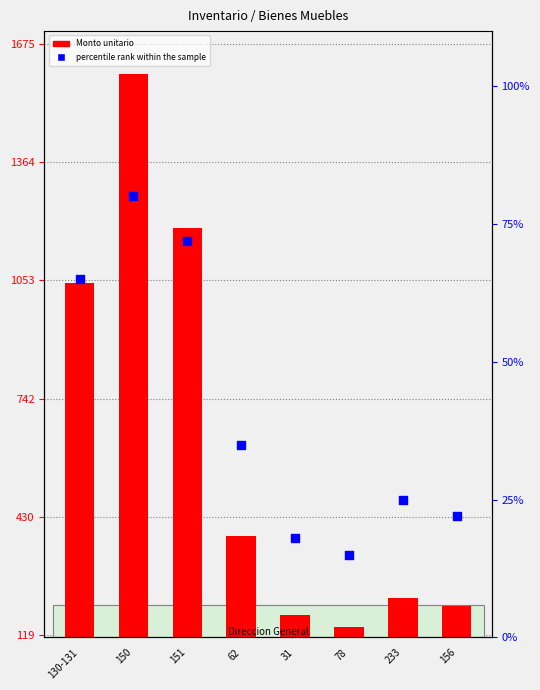

What is the total value across all series at 31?

189.3